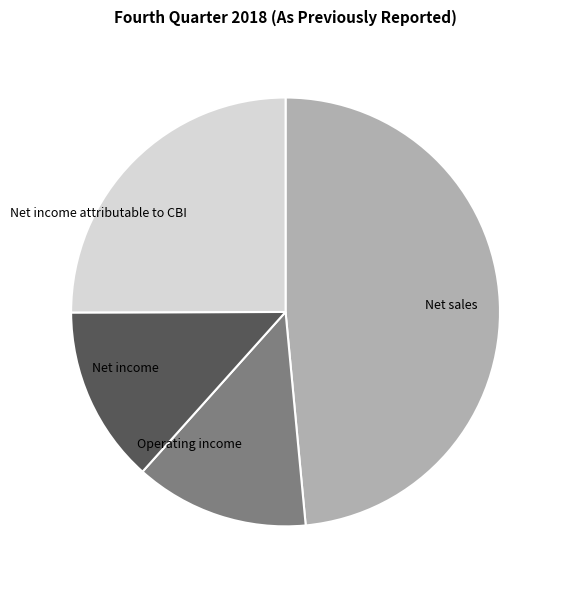

Which has a higher value, Operating income or Net income attributable to CBI?

Net income attributable to CBI